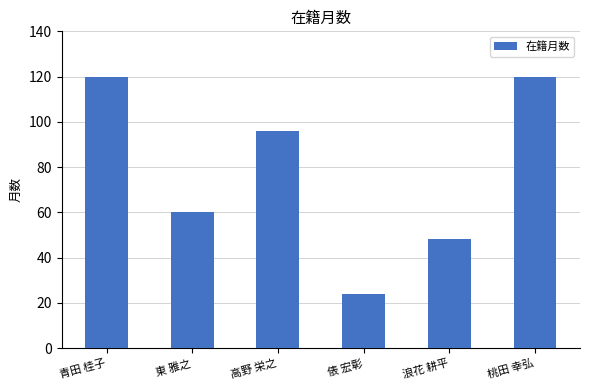

What is the ratio of the value at 高野 栄之 to the value at 青田 桂子?

0.8